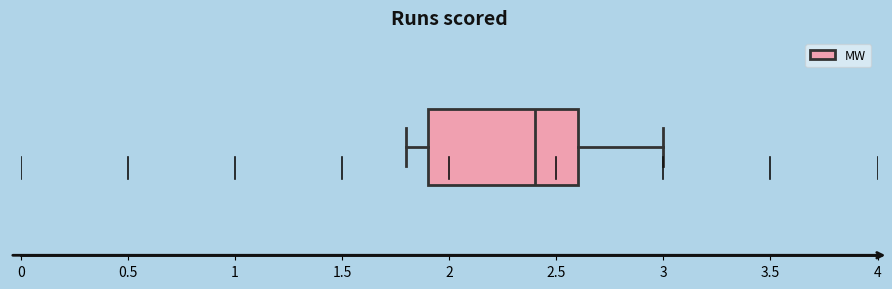

Read this box plot against the x-axis: the position of the median line, the range covered by the box, and the ends of both whiskers. The values are not printed on the chart, so give them approximately, as read against the axis.

median 2.4, box 1.9 to 2.6, whiskers 1.8 to 3.0